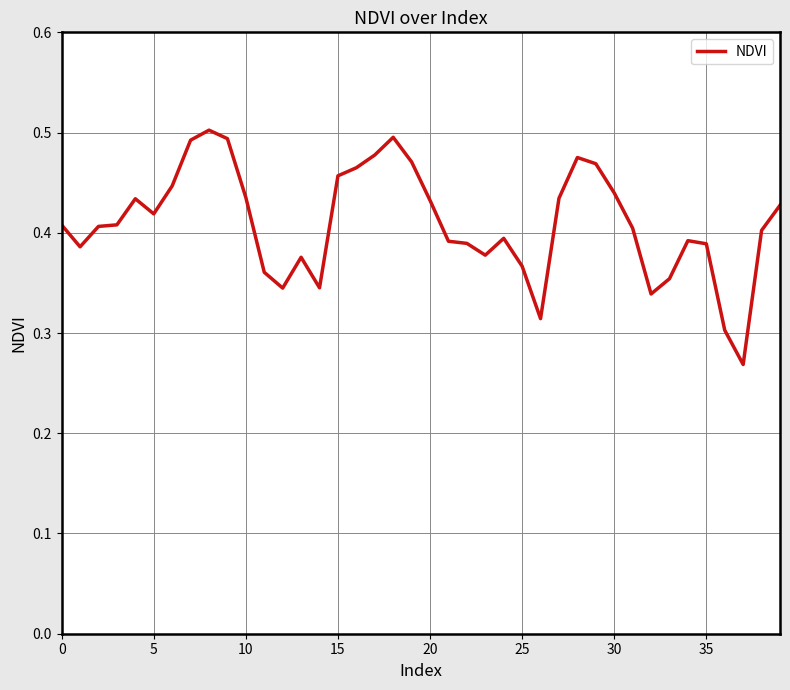

Does the chart display data point markers on the line(s)?

No